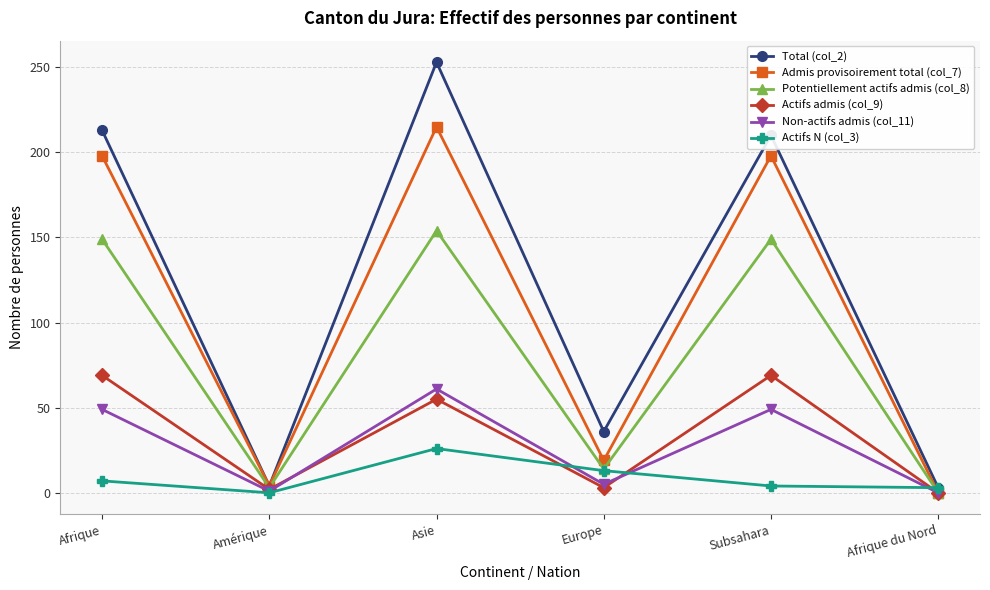

What is the highest value of the Actifs N (col_3) series?

26